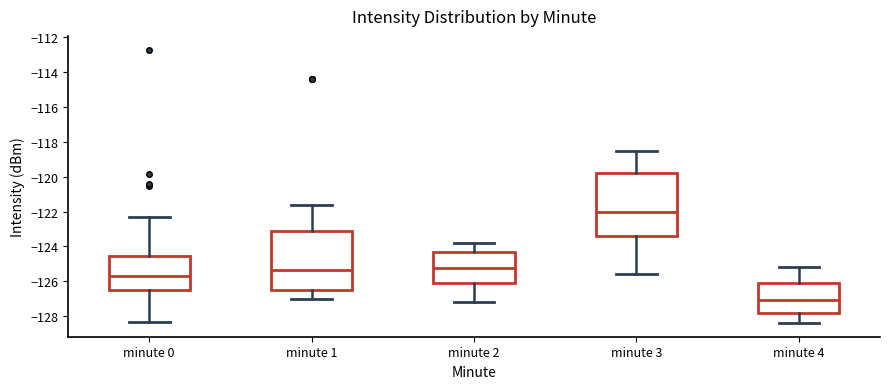

Which box has the highest median line?

minute 3